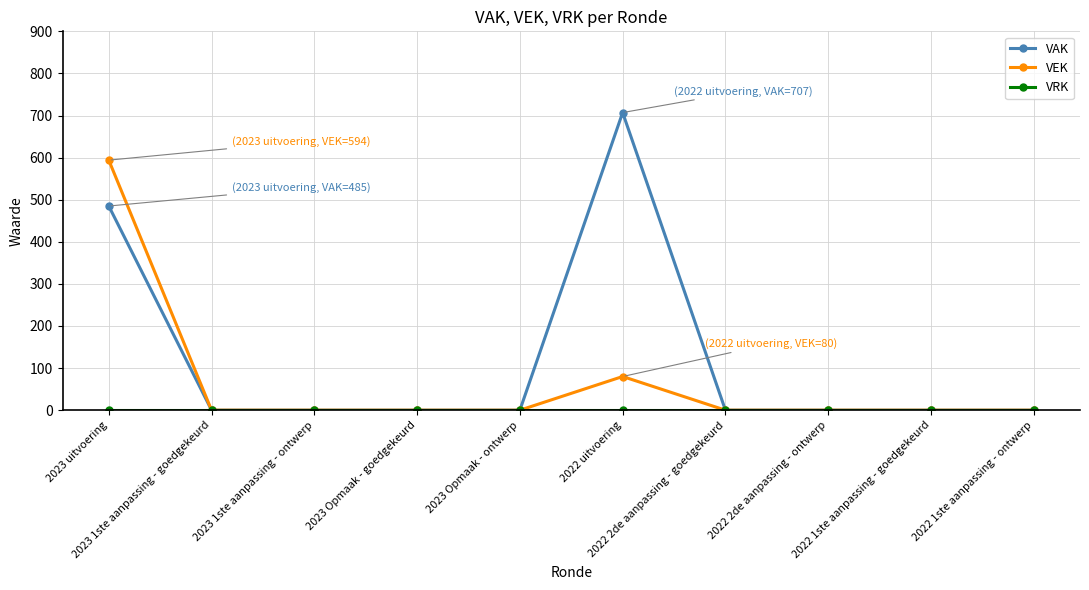

Is it true that VAK equals 0 at 2022 2de aanpassing - goedgekeurd?

True